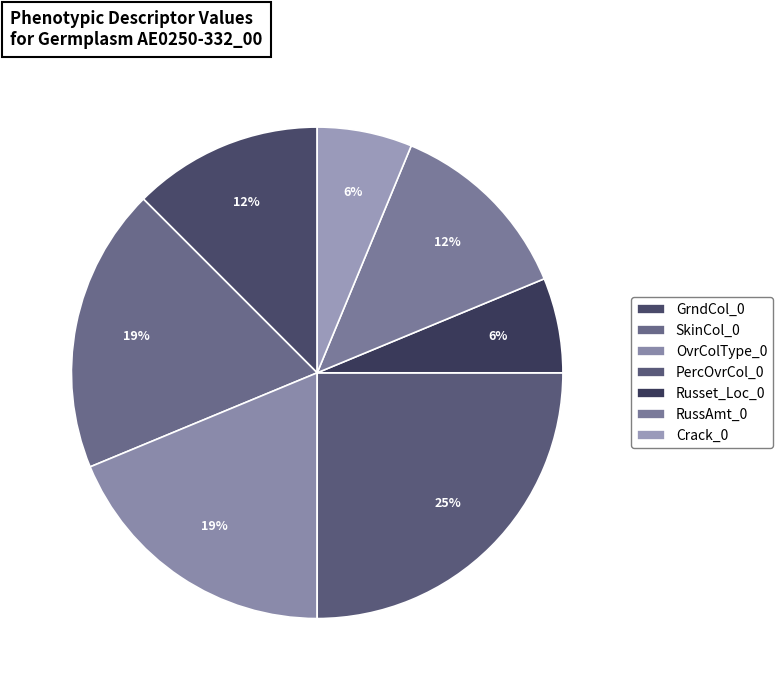

Count the number of slices in the pie.

7